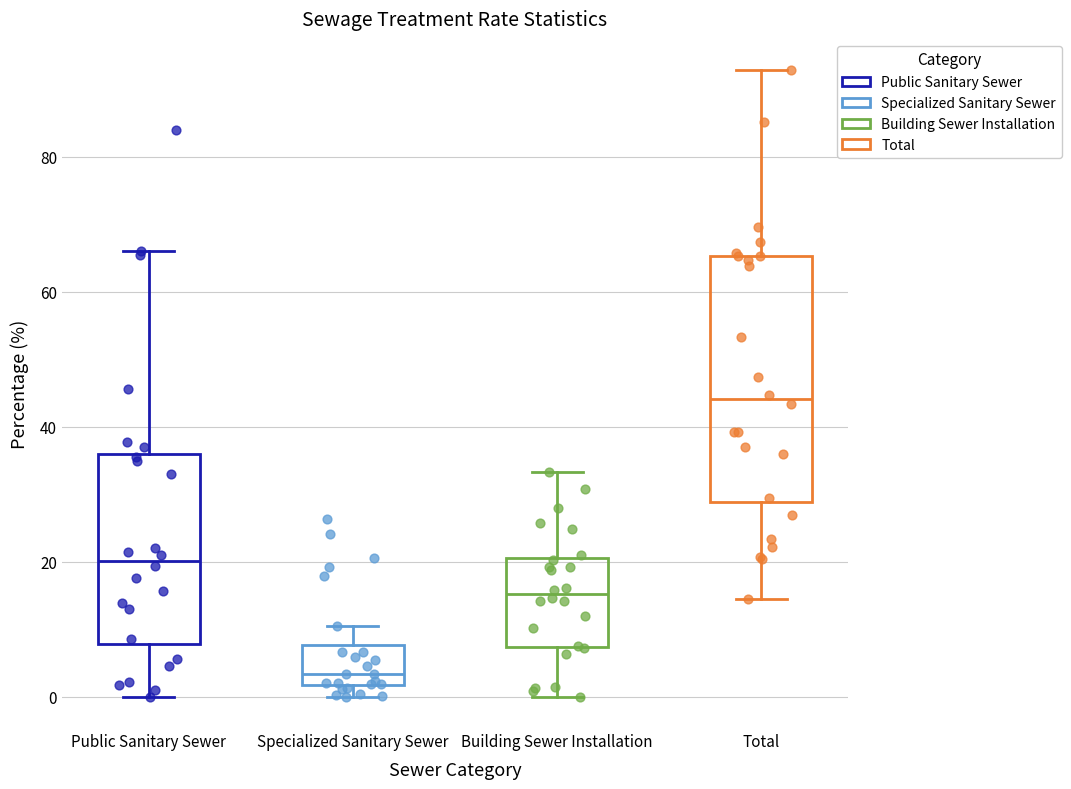

Reading left to right, read every box against the y-axis: the position of its median line, the range the box covers, and the ends of its whiskers. The values are not printed on the chart, so give them approximately, as read against the axis.

Public Sanitary Sewer: median 20, box 8 to 36, whiskers 0 to 66
Specialized Sanitary Sewer: median 4, box 2 to 8, whiskers 0 to 10
Building Sewer Installation: median 16, box 8 to 20, whiskers 0 to 34
Total: median 44, box 28 to 66, whiskers 14 to 92